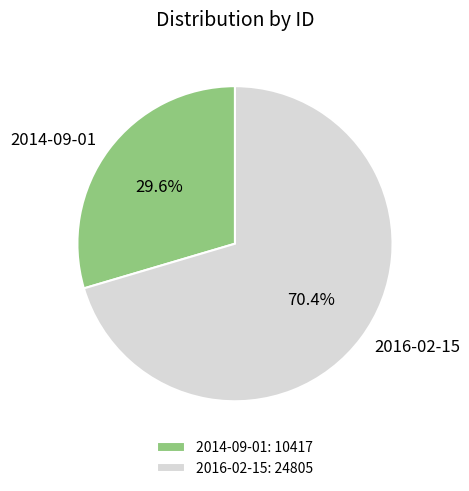

Combined, do 2016-02-15 and 2014-09-01 account for over 50%?

Yes